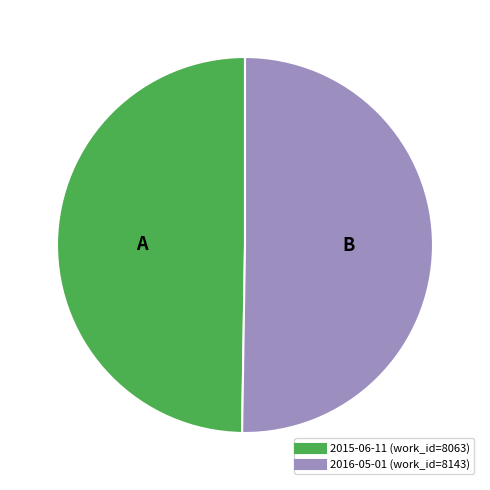

True or false: 2015-06-11 accounts for 50% of the total.

True